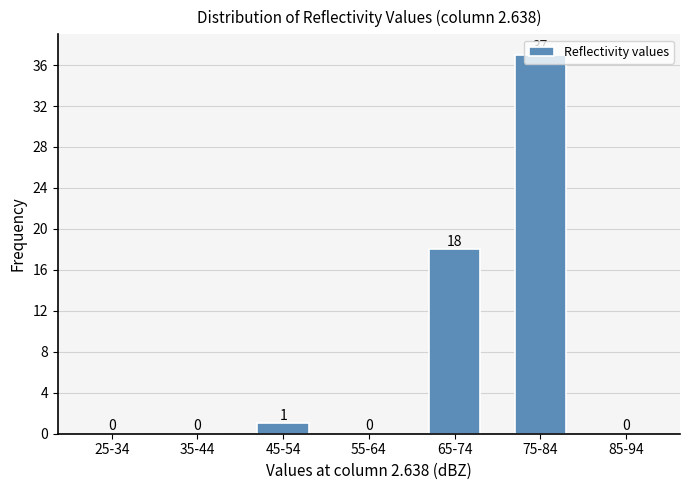

What is the sum of all values?

56